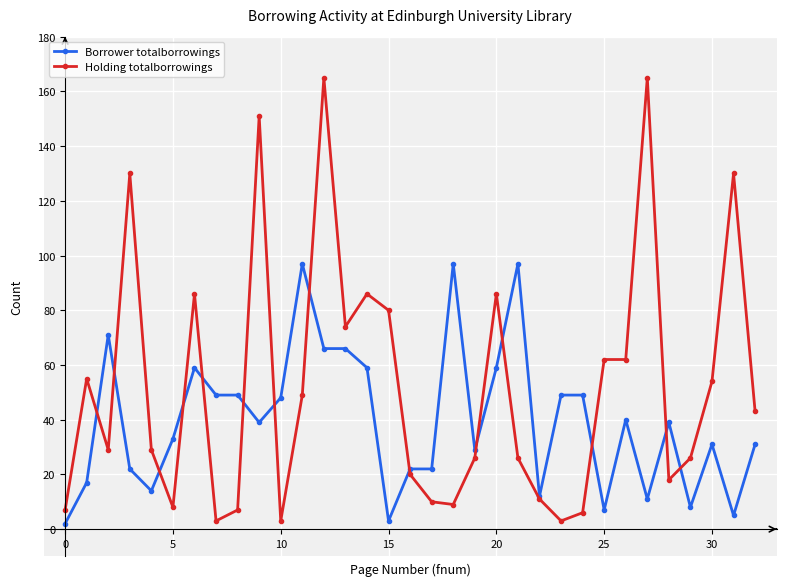

True or false: Borrower totalborrowings has more than 0 points higher than both neighbors.

True